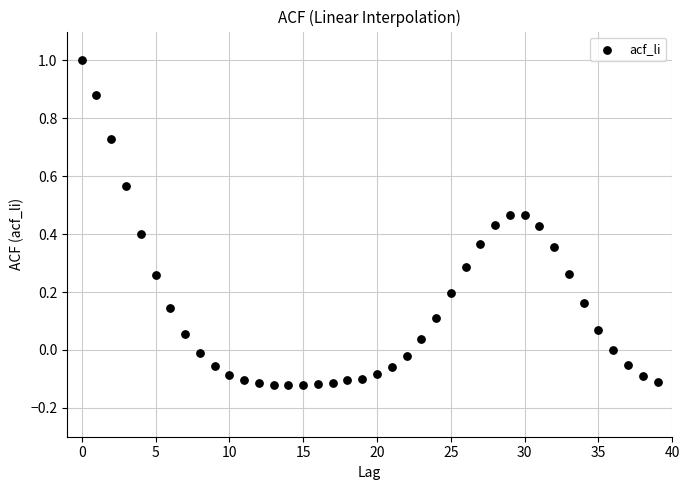

What is the range of Y values (max minus min)?

1.1